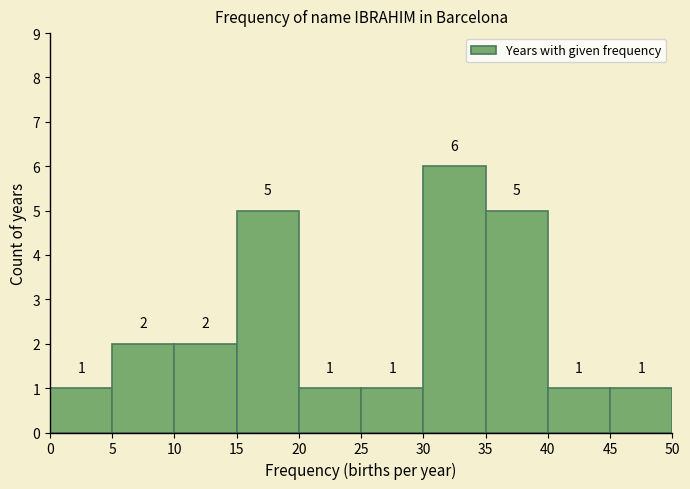

Reading left to right, list every bar in this chart as the range it spans on the x-axis followed by its height.

0 to 5: 1
5 to 10: 2
10 to 15: 2
15 to 20: 5
20 to 25: 1
25 to 30: 1
30 to 35: 6
35 to 40: 5
40 to 45: 1
45 to 50: 1